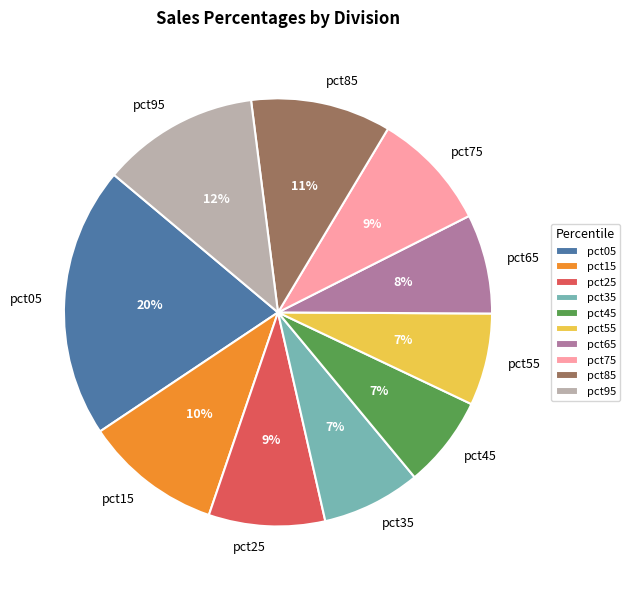

To the nearest percent, what is the difference between the pct55 and pct65 slice percentages?

1%